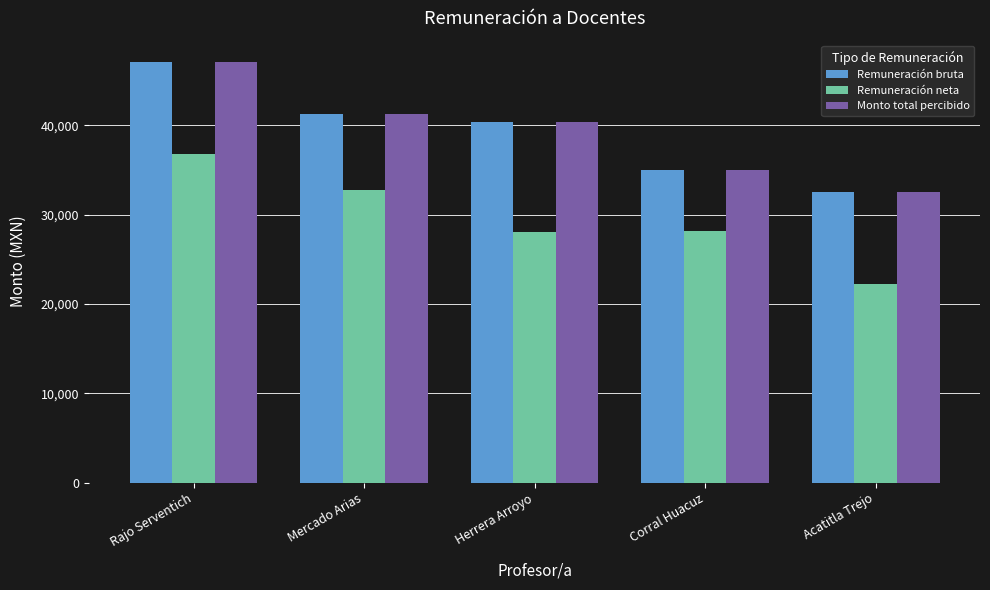

At how many categories does at least one series exceed 43587?

1